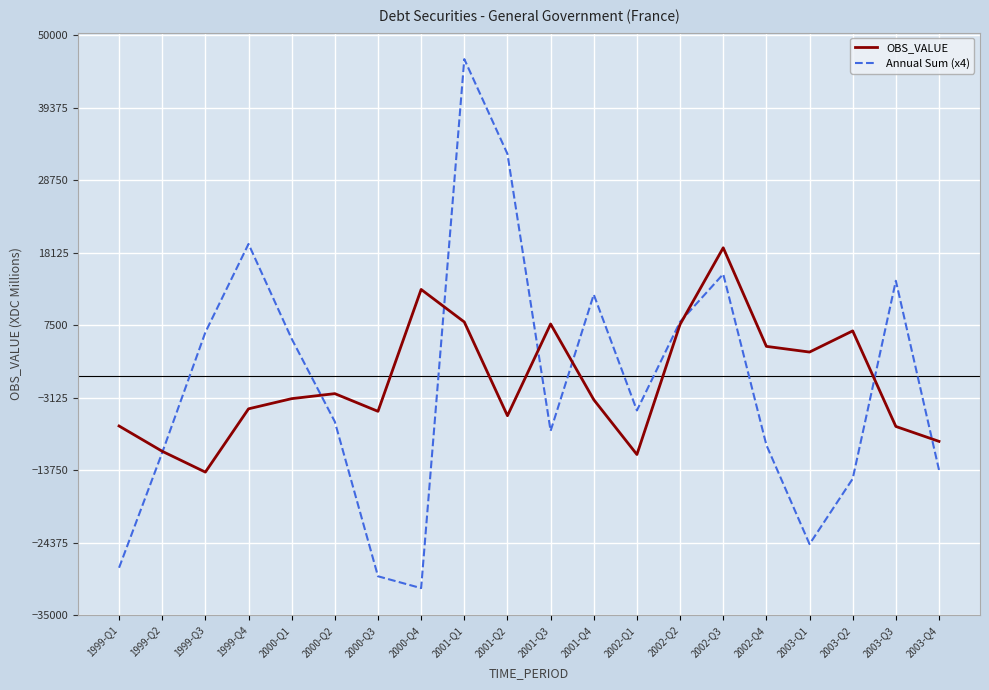

What are all the series names shown in the legend?

OBS_VALUE, Annual Sum (x4)